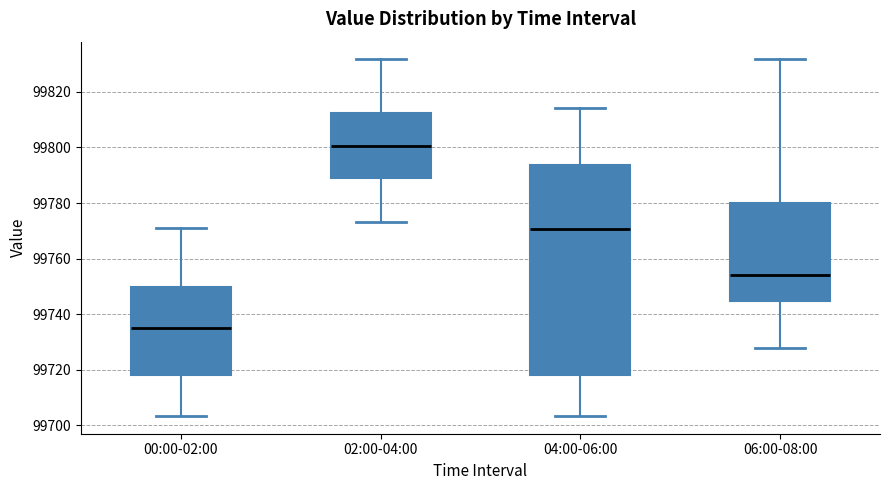

Which box has the highest median line?

02:00-04:00